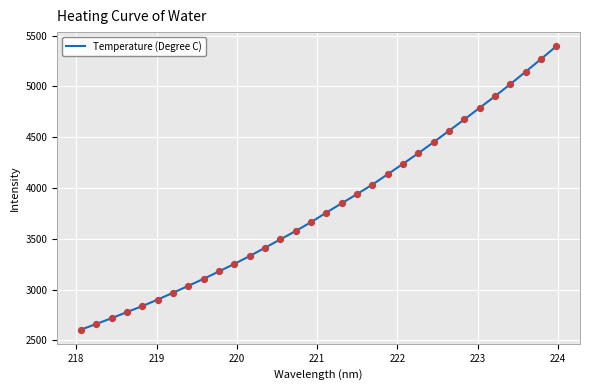

What is the difference between the maximum and minimum values?

2789.0